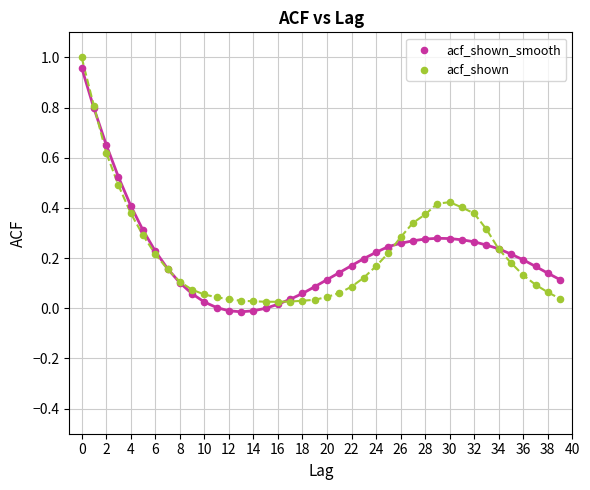

Which series contains the highest Y value?

acf_shown